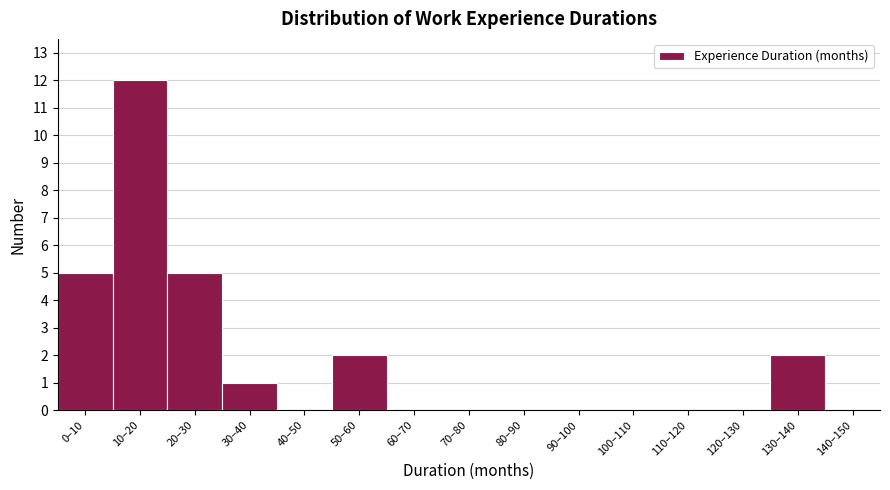

Reading left to right, transcribe all the data shown in this chart.

0–10=5	10–20=12	20–30=5	30–40=1	40–50=0	50–60=2	60–70=0	70–80=0	80–90=0	90–100=0	100–110=0	110–120=0	120–130=0	130–140=2	140–150=0